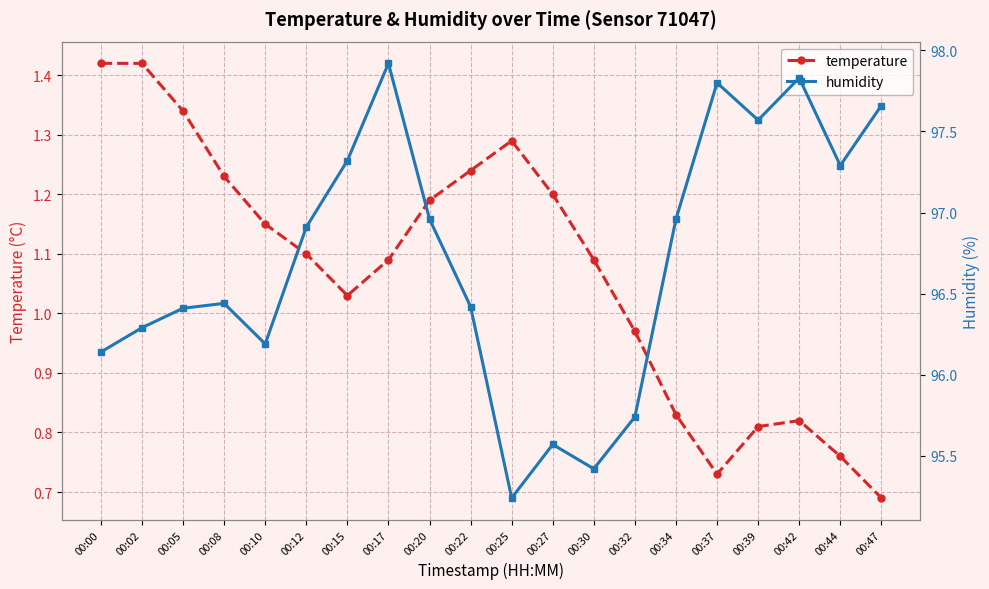

The value of temperature at 00:22 is 2.0. True or false?

False